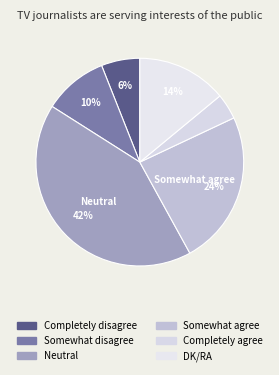

To the nearest percent, what is the difference between the Somewhat disagree and Completely disagree slice percentages?

4%